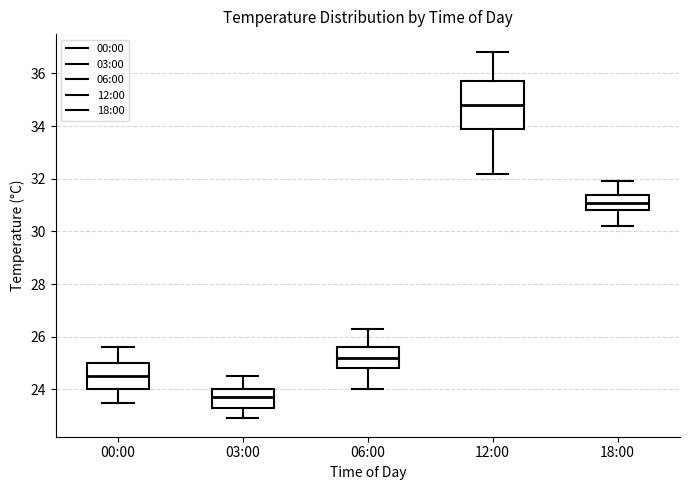

Reading left to right, transcribe this box plot: for each box, give where its median line is, the range the box spans, and where its two whiskers end, as read against the y-axis. The values are not printed on the chart, so give them approximately, as read against the axis.

00:00: median 24.6, box 24.0 to 25.0, whiskers 23.6 to 25.6
03:00: median 23.8, box 23.4 to 24.0, whiskers 23.0 to 24.6
06:00: median 25.2, box 24.8 to 25.6, whiskers 24.0 to 26.4
12:00: median 34.8, box 34.0 to 35.8, whiskers 32.2 to 36.8
18:00: median 31.2, box 30.8 to 31.4, whiskers 30.2 to 32.0